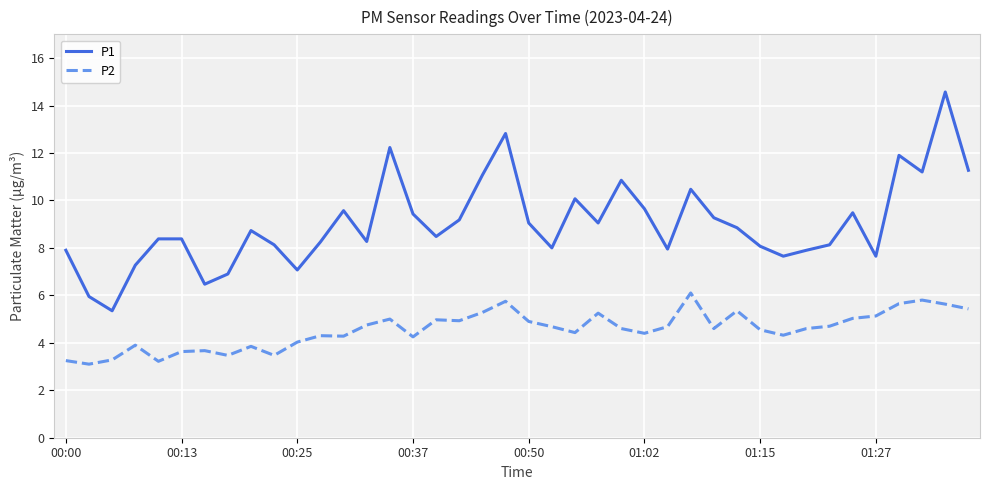

Rank the series by their maximum value, from lowest to highest.

P2, P1